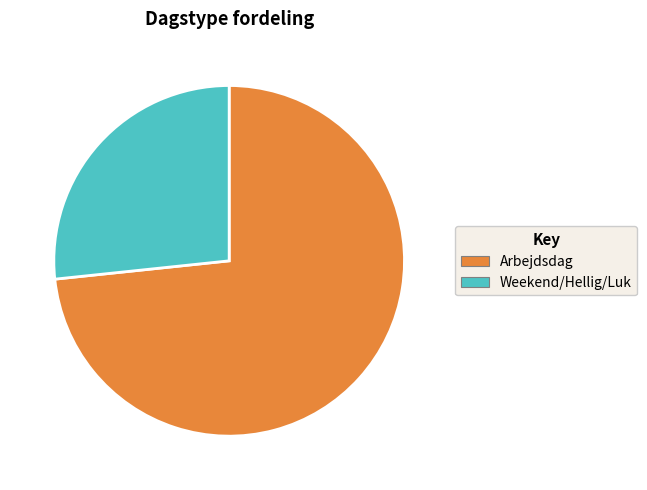

How many slices are in this pie chart?

2